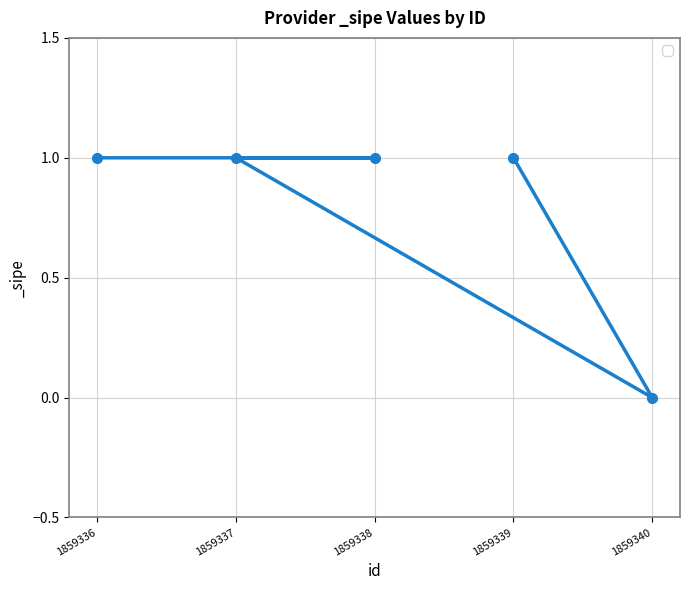

What is the value of the 2nd point from the left?

1